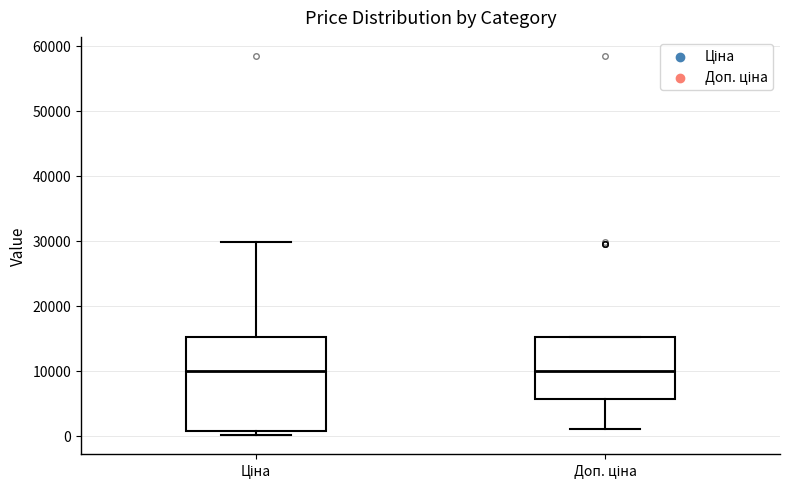

Reading left to right, read every box against the y-axis: the position of its median line, the range the box covers, and the ends of its whiskers. The values are not printed on the chart, so give them approximately, as read against the axis.

Ціна: median 10000, box 1000 to 15000, whiskers 0 to 30000
Доп. ціна: median 10000, box 6000 to 15000, whiskers 1000 to 15000